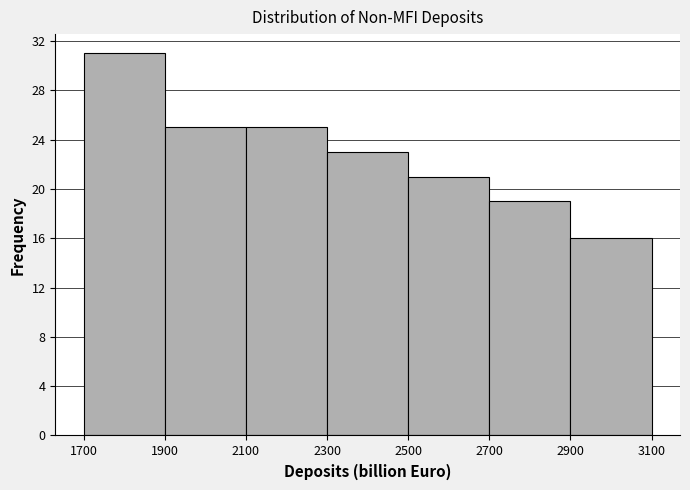

Reading left to right, list every bar in this chart as the range it spans on the x-axis followed by its height. The values are not printed on the chart, so give them approximately, as read against the axis.

1700 to 1900: 31
1900 to 2100: 25
2100 to 2300: 25
2300 to 2500: 23
2500 to 2700: 21
2700 to 2900: 19
2900 to 3100: 16